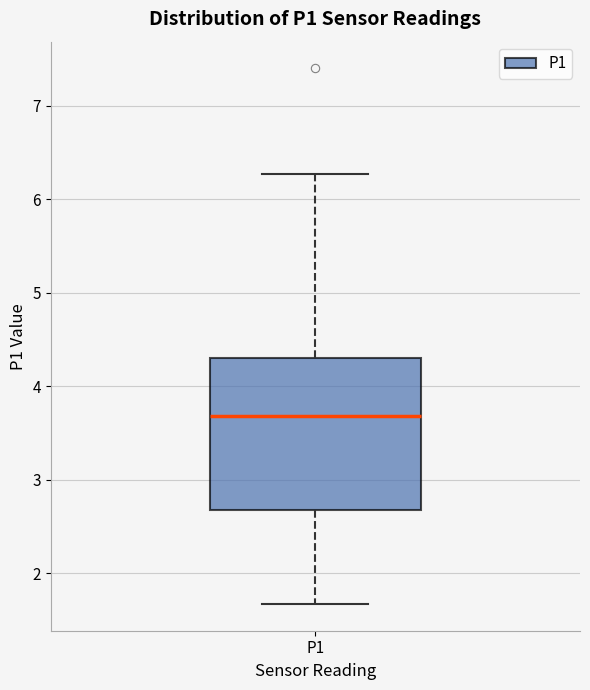

Transcribe this box plot: give where the median line is, the range the box spans, and where the two whiskers end, as read against the y-axis. The values are not printed on the chart, so give them approximately, as read against the axis.

median 3.7, box 2.7 to 4.3, whiskers 1.7 to 6.3